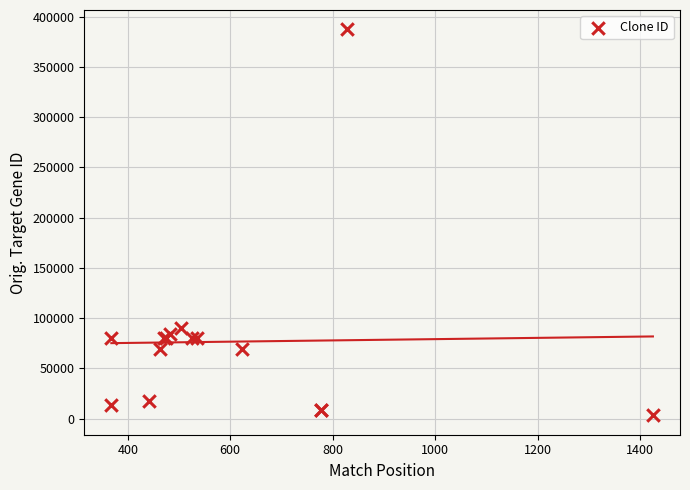

What Y value in the scatter plot is closest to 195264?

89792